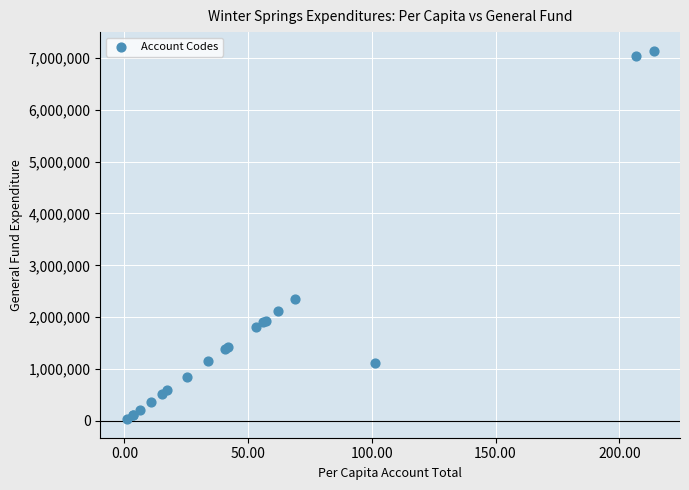

What Y value in the scatter plot is closest to 3586346?

2351258